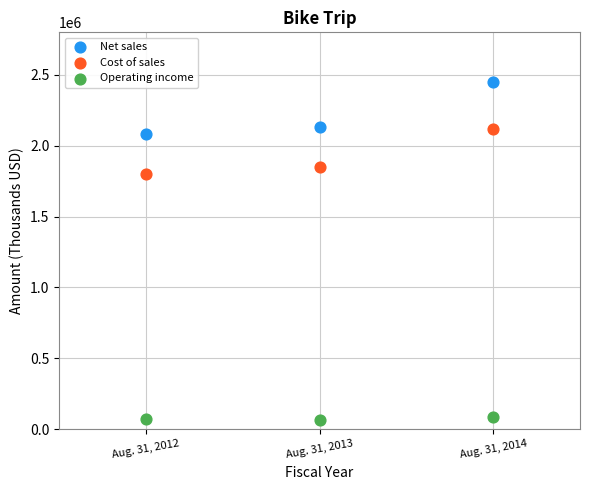

Which series reaches the minimum Y coordinate?

Operating income